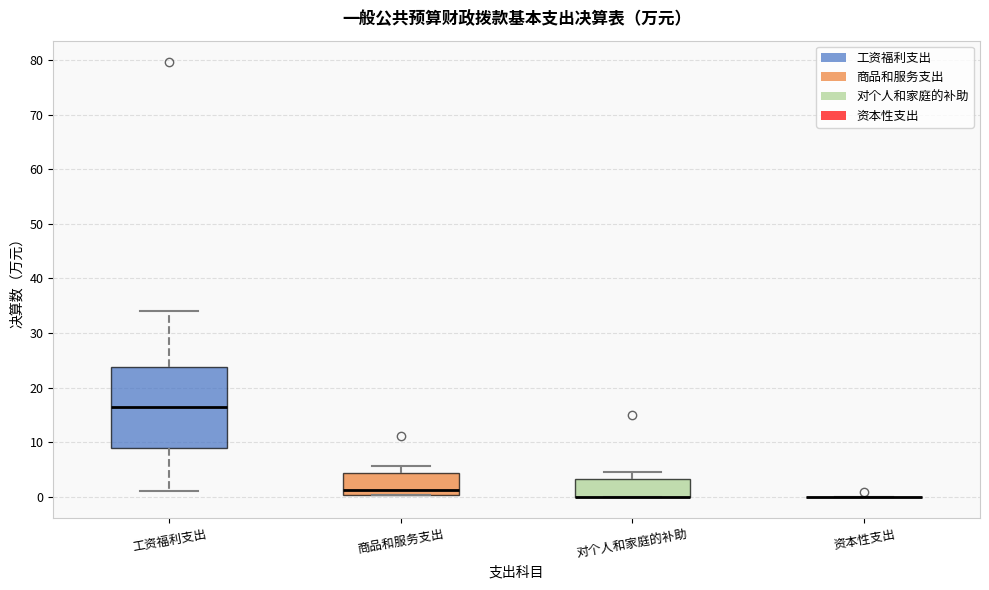

Reading left to right, transcribe this box plot: for each box, give where its median line is, the range the box spans, and where its two whiskers end, as read against the y-axis. The values are not printed on the chart, so give them approximately, as read against the axis.

工资福利支出: median 16, box 9 to 24, whiskers 1 to 34
商品和服务支出: median 1, box 0 to 4, whiskers 0 to 6
对个人和家庭的补助: median 0 (drawn on the box's lower edge), box 0 to 3, whiskers 0 to 4
资本性支出: box collapsed to a line at 0, whiskers 0 to 0